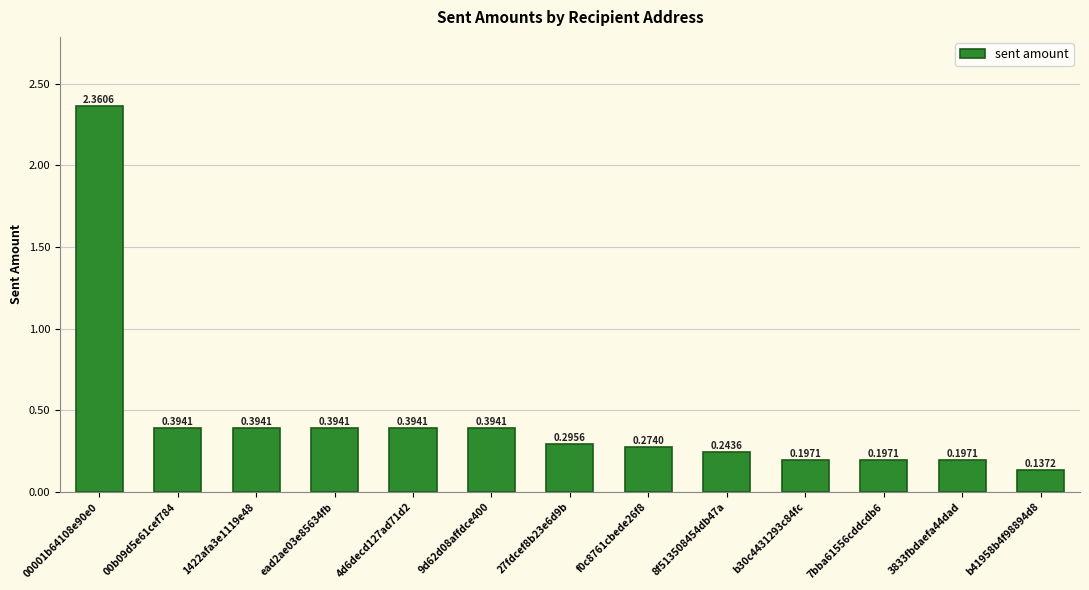

At which category does the chart reach its peak across all series?

00001b64108e90e0